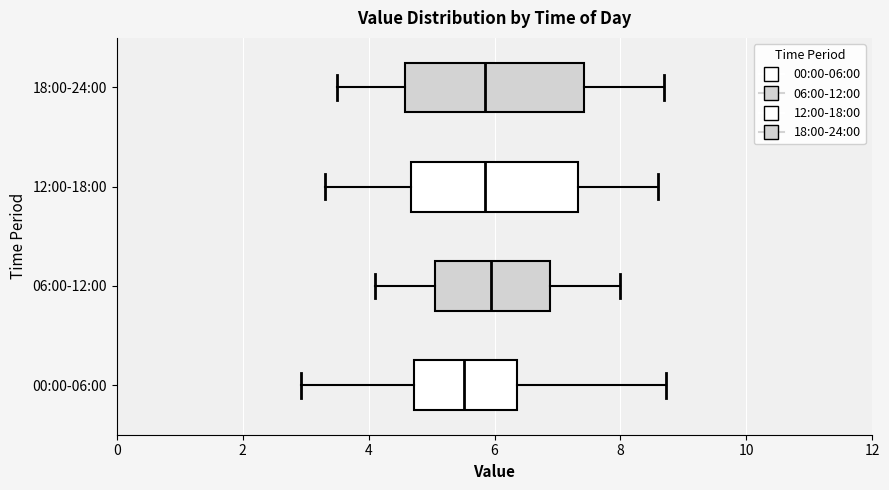

Reading bottom to top, read every box against the x-axis: the position of its median line, the range the box covers, and the ends of its whiskers. The values are not printed on the chart, so give them approximately, as read against the axis.

00:00-06:00: median 5.6, box 4.8 to 6.4, whiskers 3.0 to 8.8
06:00-12:00: median 6.0, box 5.0 to 6.8, whiskers 4.2 to 8.0
12:00-18:00: median 5.8, box 4.6 to 7.4, whiskers 3.4 to 8.6
18:00-24:00: median 5.8, box 4.6 to 7.4, whiskers 3.6 to 8.8